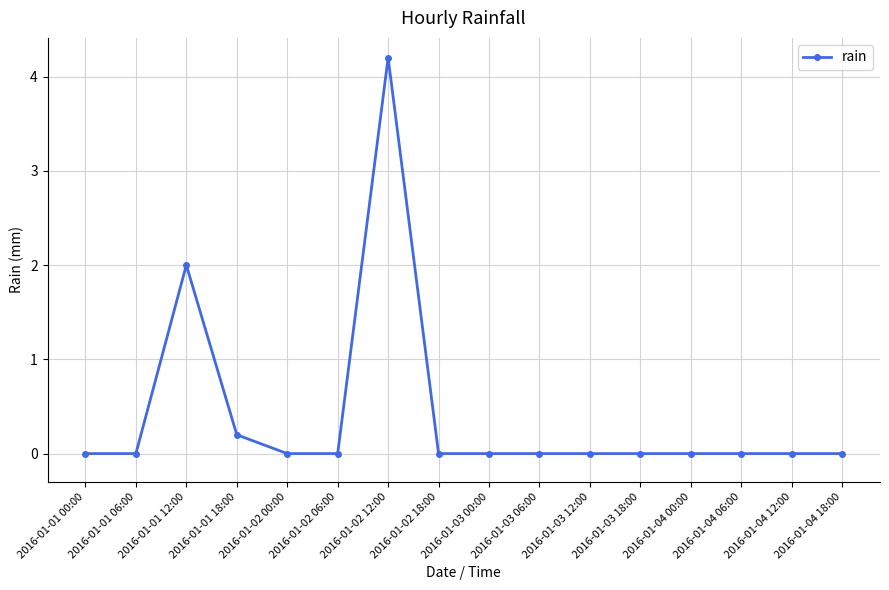

What is the maximum value shown in the chart?

4.2